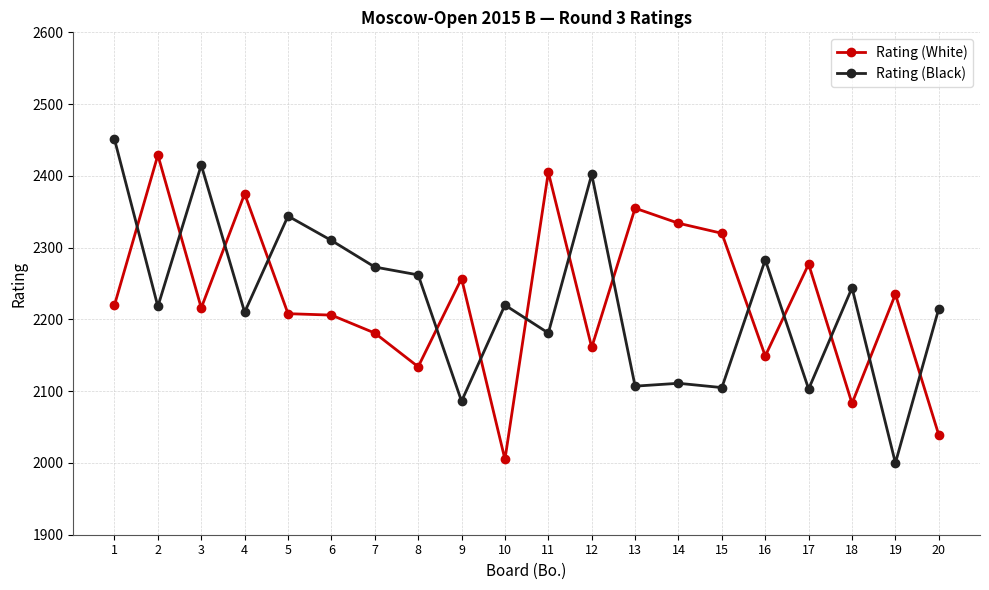

How many data points in Rating (White) are less than 2220?

10